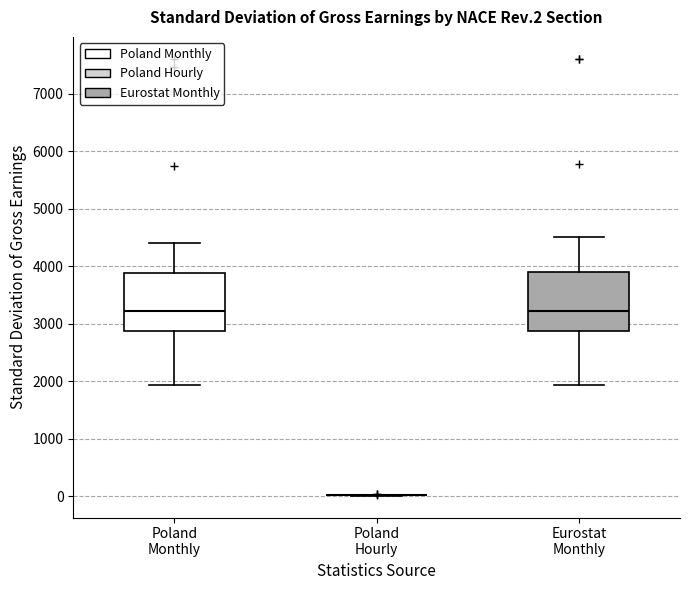

Reading left to right, transcribe this box plot: for each box, give where its median line is, the range the box spans, and where its two whiskers end, as read against the y-axis. The values are not printed on the chart, so give them approximately, as read against the axis.

Poland Monthly: median 3200, box 2900 to 3900, whiskers 1900 to 4400
Poland Hourly: box collapsed to a line at 0, whiskers 0 to 0
Eurostat Monthly: median 3200, box 2900 to 3900, whiskers 1900 to 4500